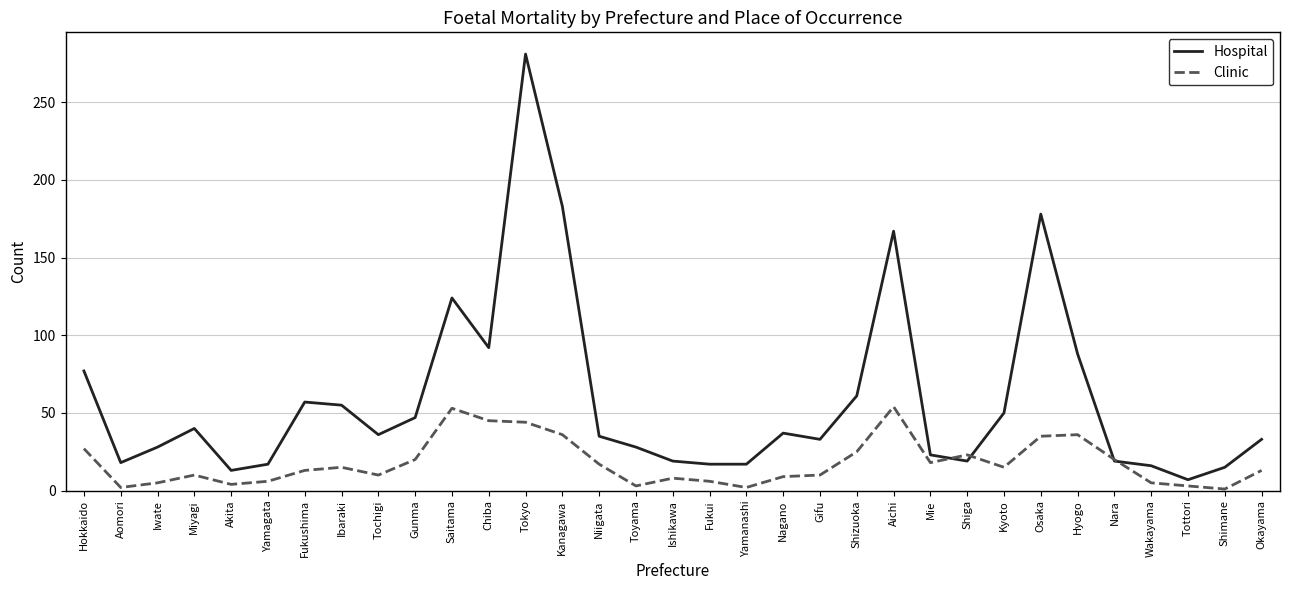

Read the Hospital value at Gifu.

33